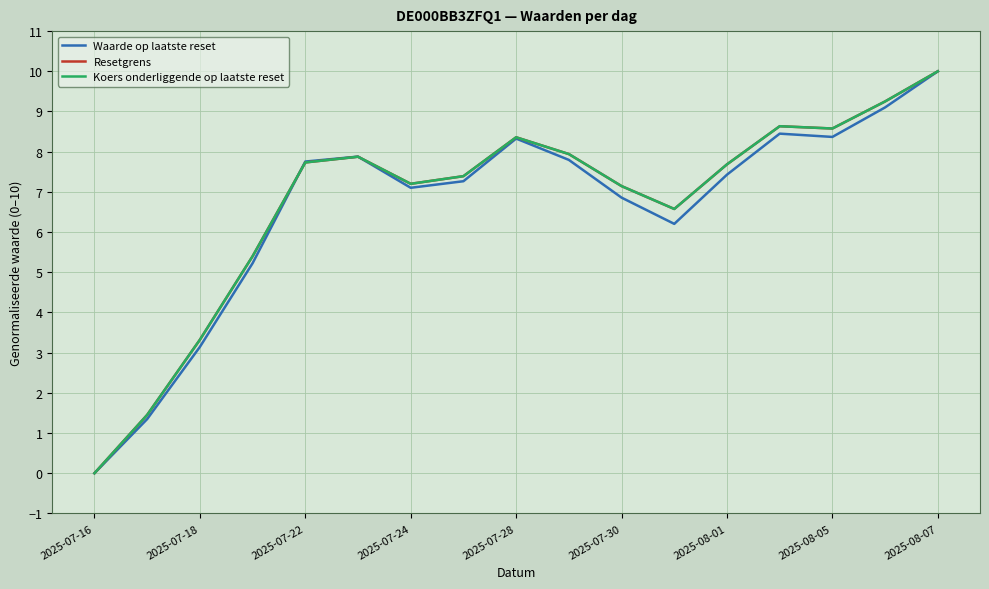

How many intersections are there between Waarde op laatste reset and Koers onderliggende op laatste reset?

2